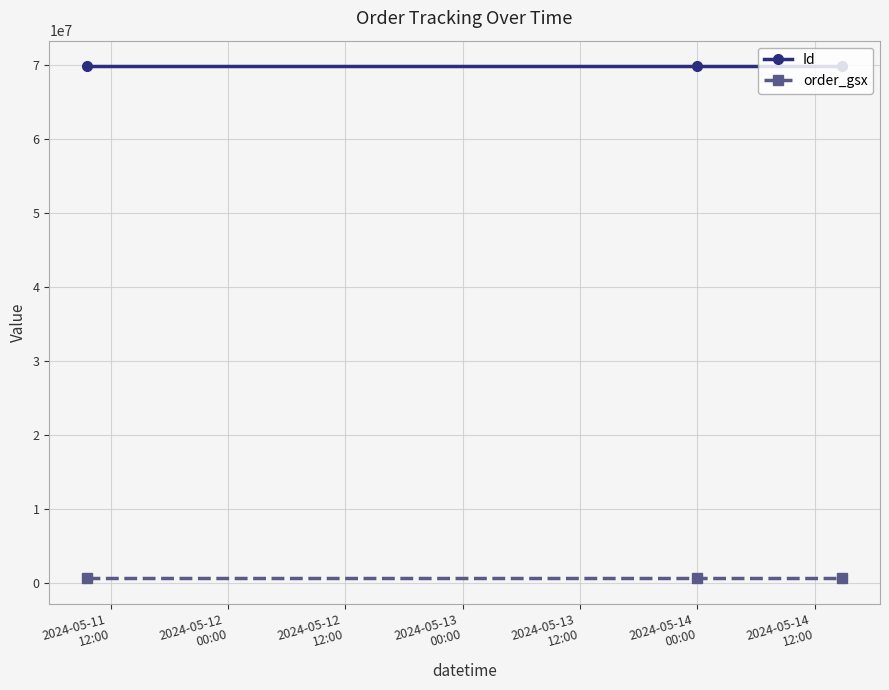

List the series in order of their overall mean, lowest first.

order_gsx, Id